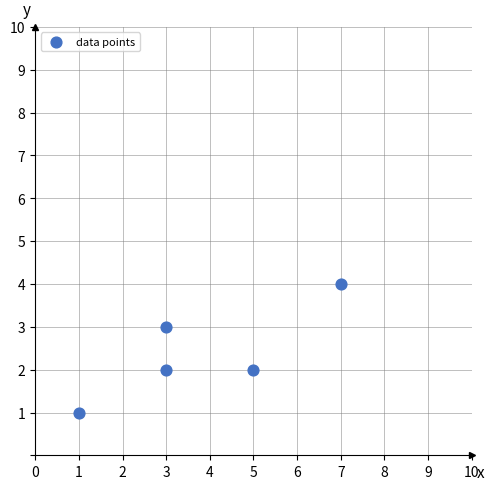

What is the average X value?

4